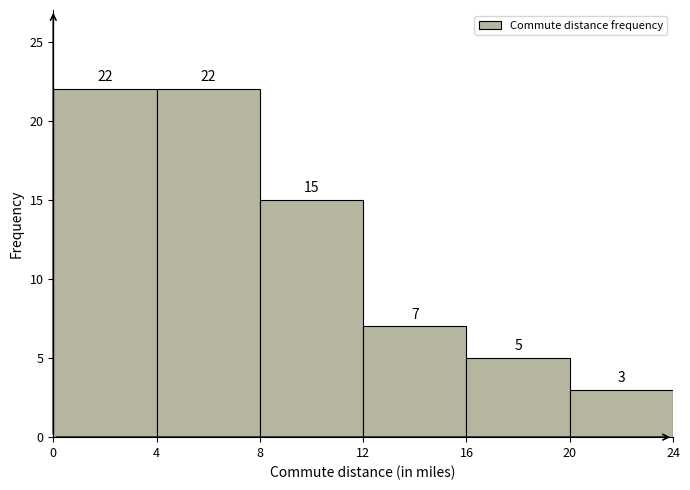

Reading left to right, transcribe this chart: for each bar, give the range it covers on the x-axis and its height.

0 to 4: 22
4 to 8: 22
8 to 12: 15
12 to 16: 7
16 to 20: 5
20 to 24: 3